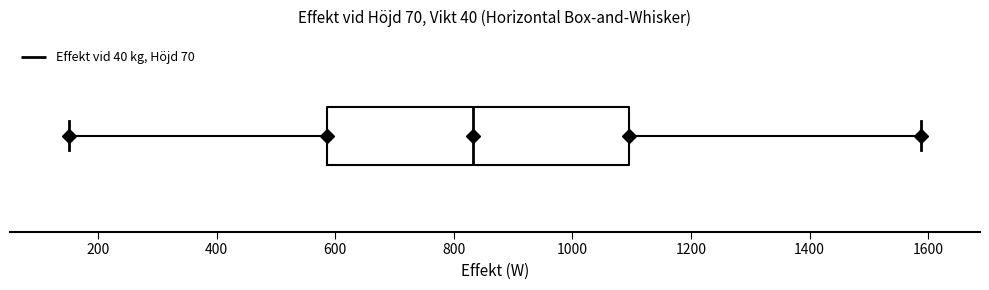

Transcribe this box plot: give where the median line is, the range the box spans, and where the two whiskers end, as read against the x-axis. The values are not printed on the chart, so give them approximately, as read against the axis.

median 840, box 580 to 1100, whiskers 160 to 1580